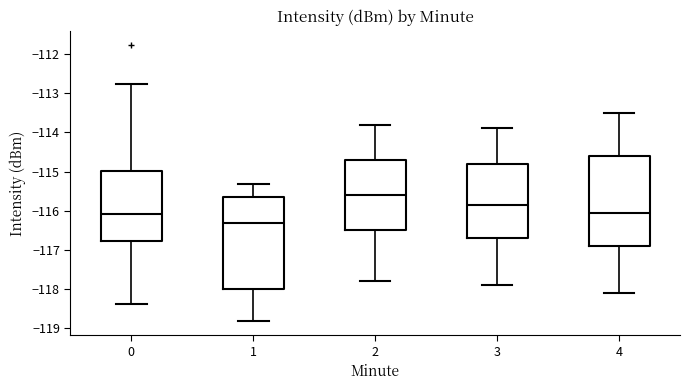

Where is the upper edge of the box at x = 3 on the y-axis? The values are not printed on the chart, so give them approximately, as read against the axis.

-114.8